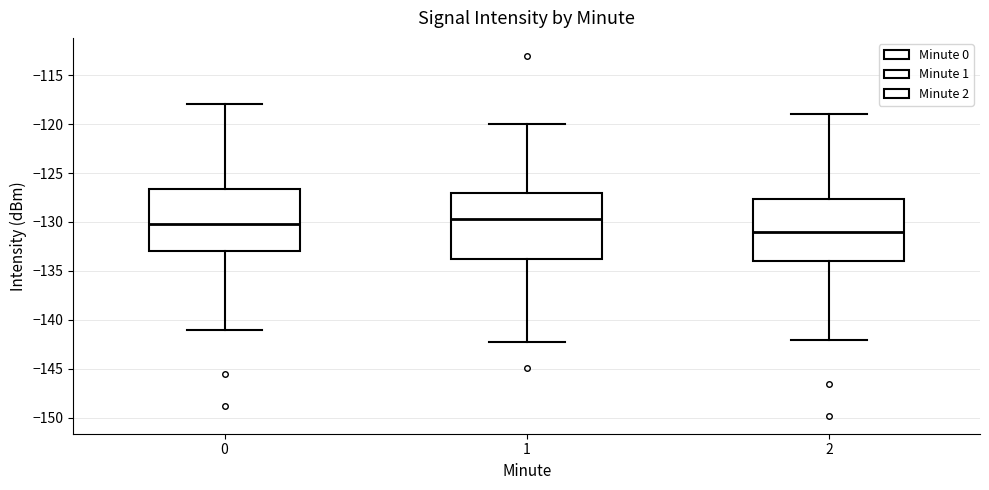

Where does the lower whisker of the box at x = 0 end on the y-axis? The values are not printed on the chart, so give them approximately, as read against the axis.

-141.0